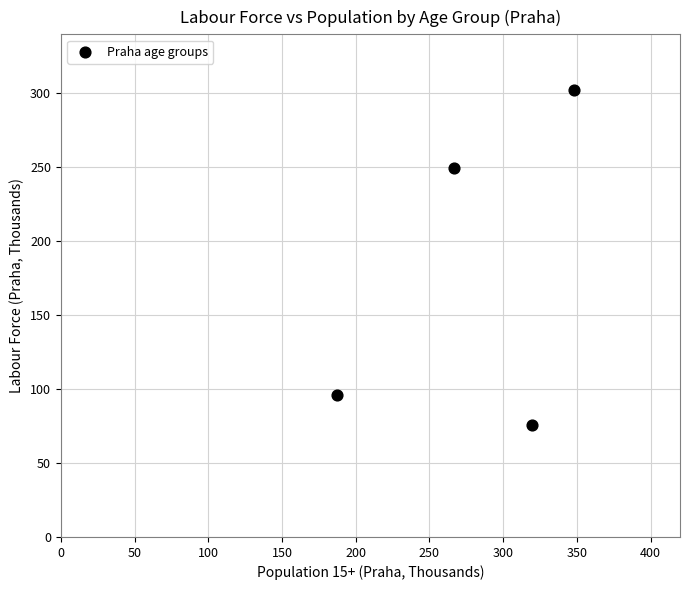

What is the average X value?

280.6